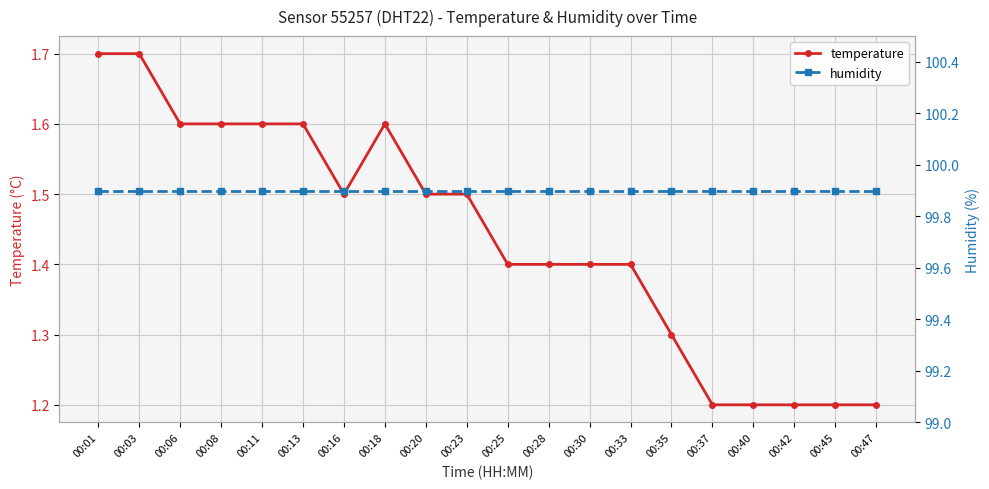

What is the maximum value for temperature?

1.7